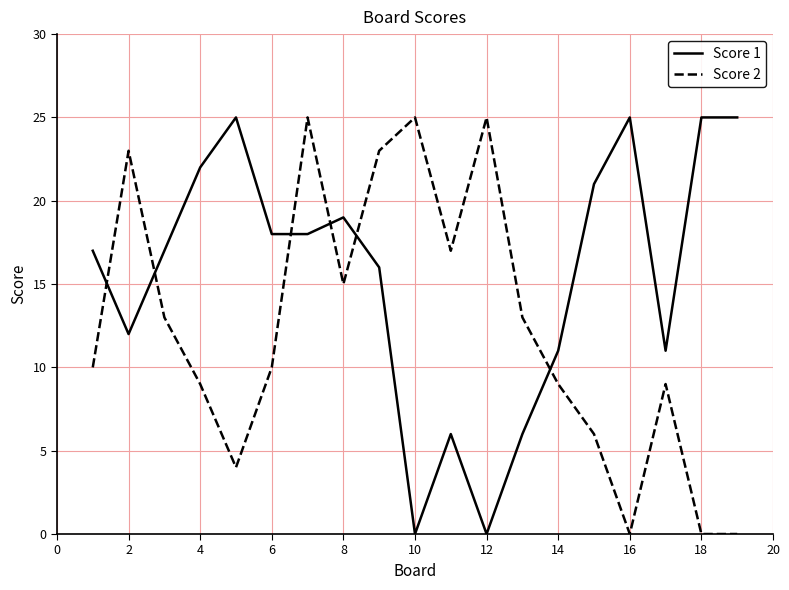

Which series has the largest total across all categories?

Score 1